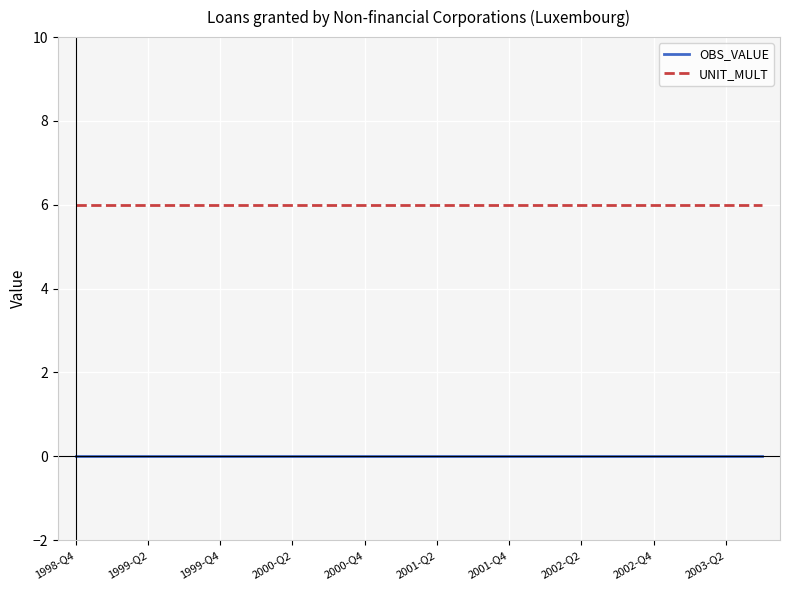

Reading left to right, extract all data points from this chart.

OBS_VALUE: 0	0	0	0	0	0	0	0	0	0	0	0	0	0	0	0	0	0	0	0
UNIT_MULT: 6	6	6	6	6	6	6	6	6	6	6	6	6	6	6	6	6	6	6	6